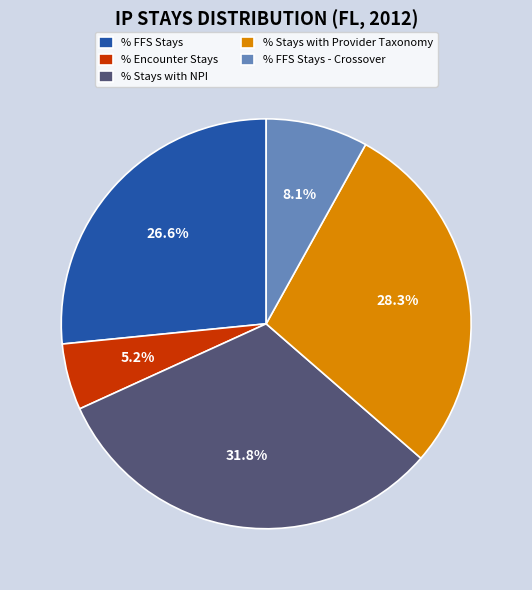

True or false: % Encounter Stays accounts for 5% of the total.

True